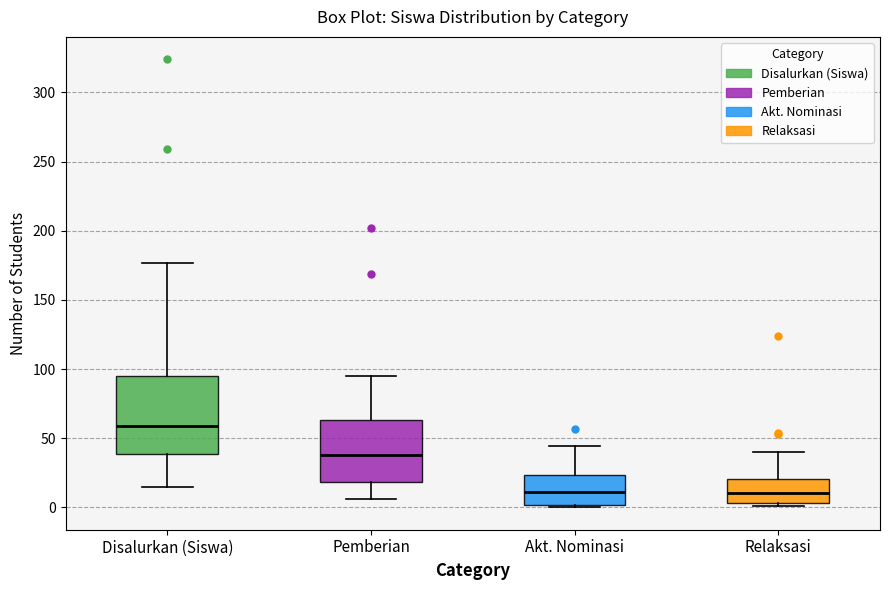

Reading left to right, transcribe this box plot: for each box, give where its median line is, the range the box spans, and where its two whiskers end, as read against the y-axis. The values are not printed on the chart, so give them approximately, as read against the axis.

Disalurkan (Siswa): median 60, box 40 to 95, whiskers 15 to 175
Pemberian: median 40, box 20 to 65, whiskers 5 to 95
Akt. Nominasi: median 10, box 0 to 25, whiskers 0 (just below the box's lower edge) to 45
Relaksasi: median 10, box 5 to 20, whiskers 0 to 40